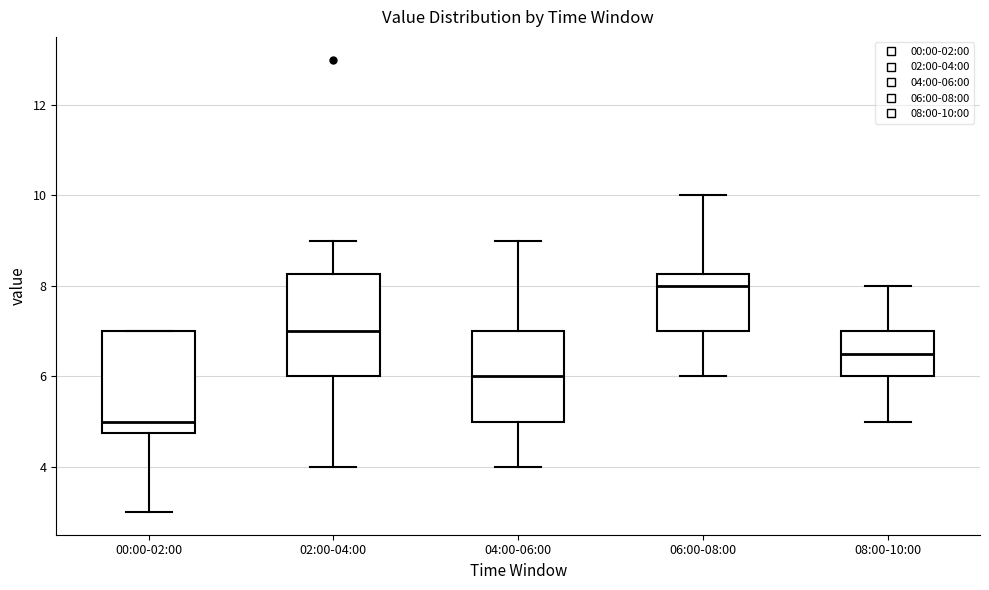

Which box has the highest median line?

06:00-08:00